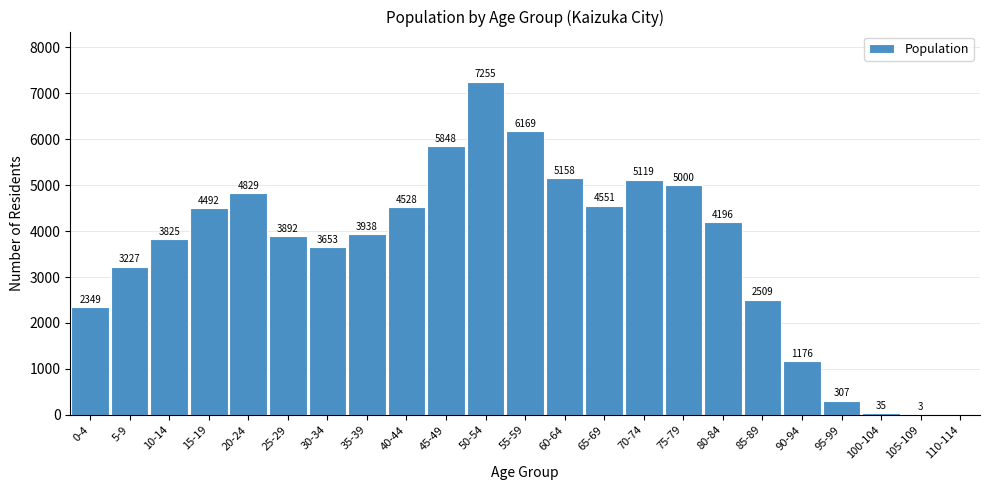

Reading left to right, transcribe all the data shown in this chart.

0-4=2349	5-9=3227	10-14=3825	15-19=4492	20-24=4829	25-29=3892	30-34=3653	35-39=3938	40-44=4528	45-49=5848	50-54=7255	55-59=6169	60-64=5158	65-69=4551	70-74=5119	75-79=5000	80-84=4196	85-89=2509	90-94=1176	95-99=307	100-104=35	105-109=3	110-114=0